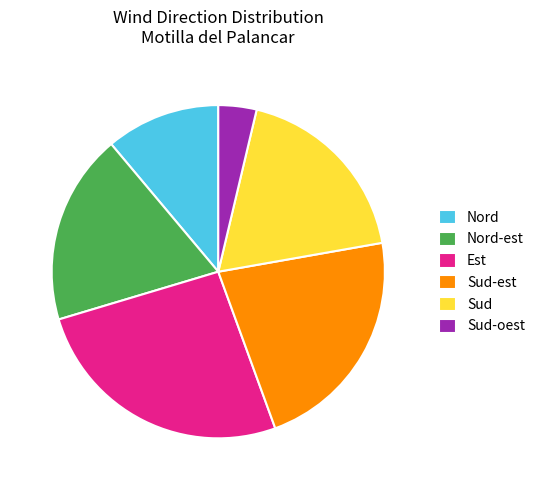

Which has a higher value, Est or Nord-est?

Est